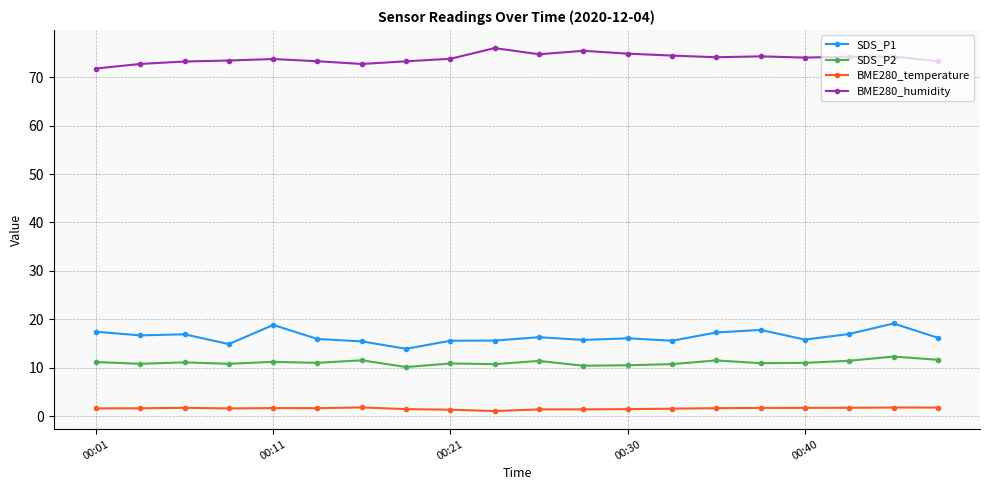

What is the minimum value for SDS_P2?

10.1